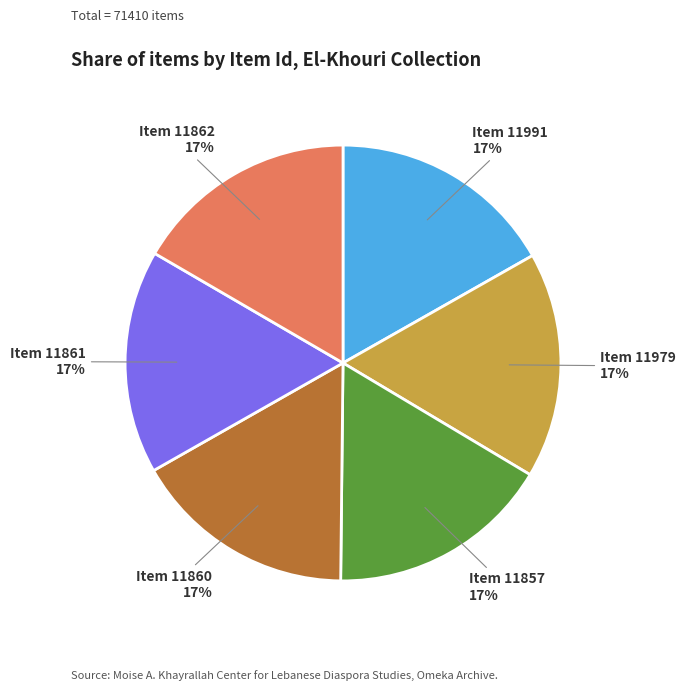

True or false: Item 11857 accounts for 7% of the total.

False